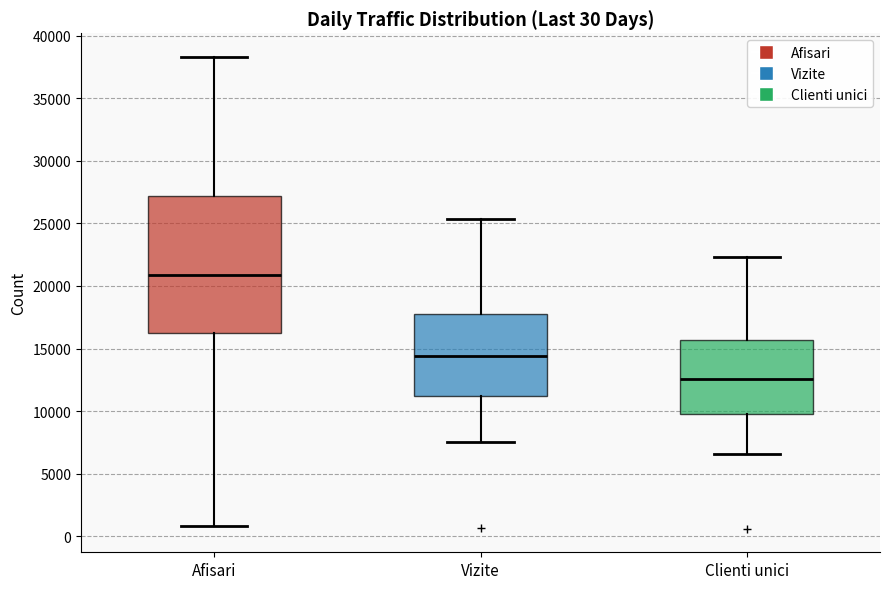

Which box is the tallest, from its lower edge to its upper edge?

Afisari